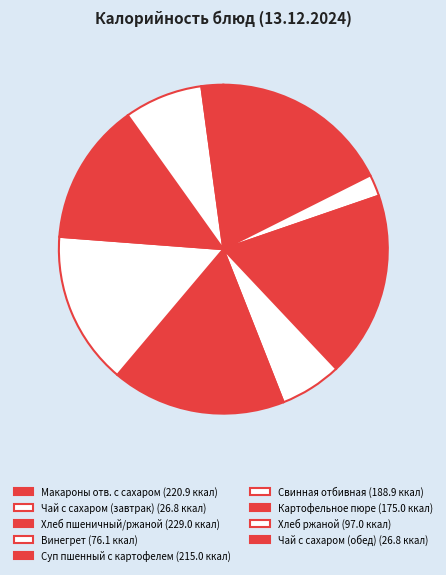

To the nearest percent, what is the average slice percentage?

11%